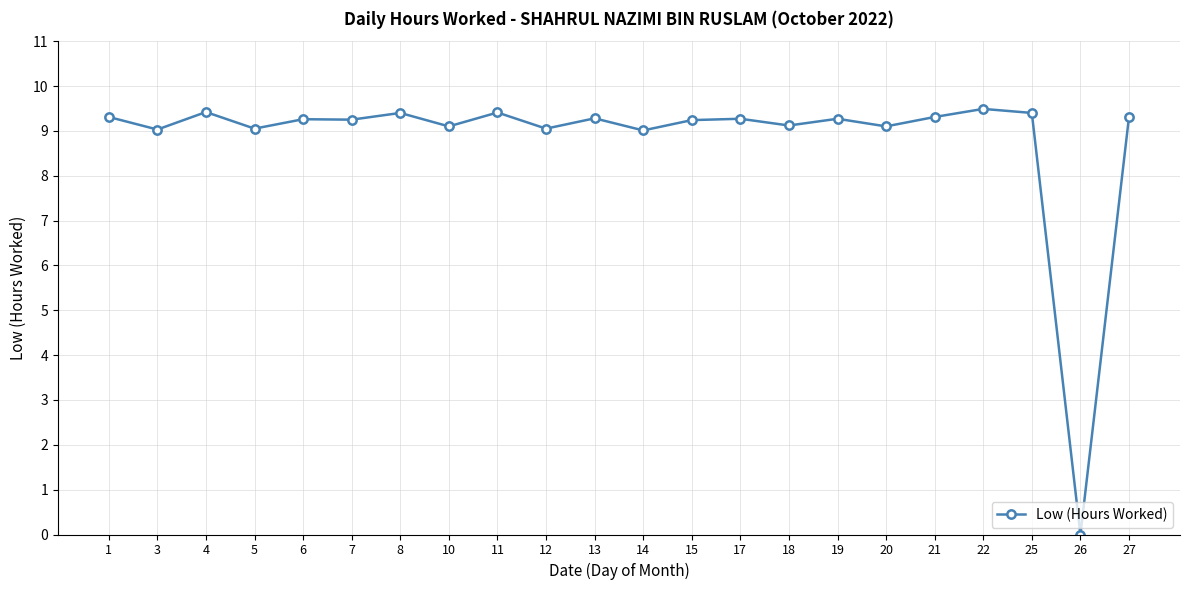

True or false: the data shows 9.3 at 21.

True